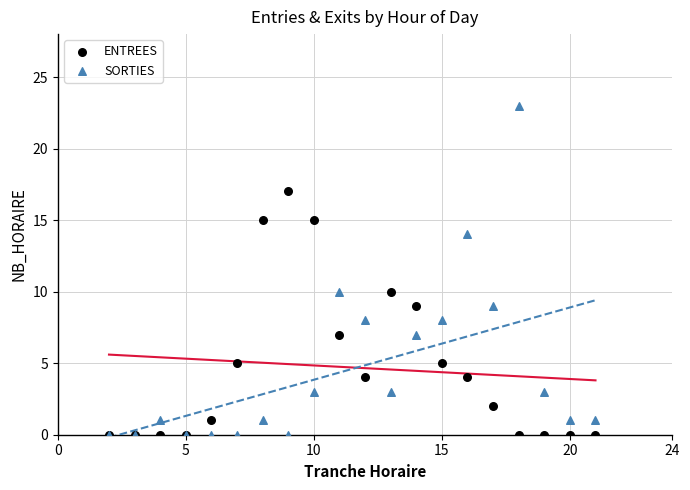

Which series reaches the maximum Y coordinate?

SORTIES